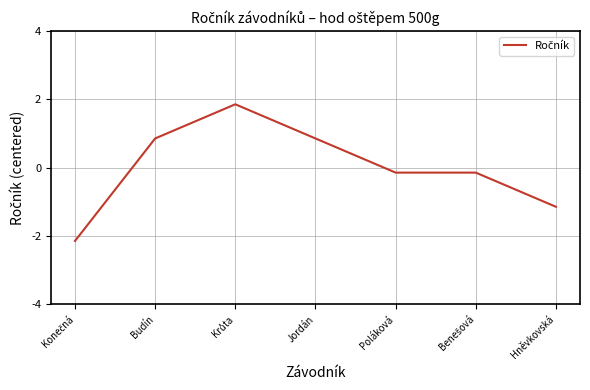

Between Poláková and Budín, which is larger?

Budín